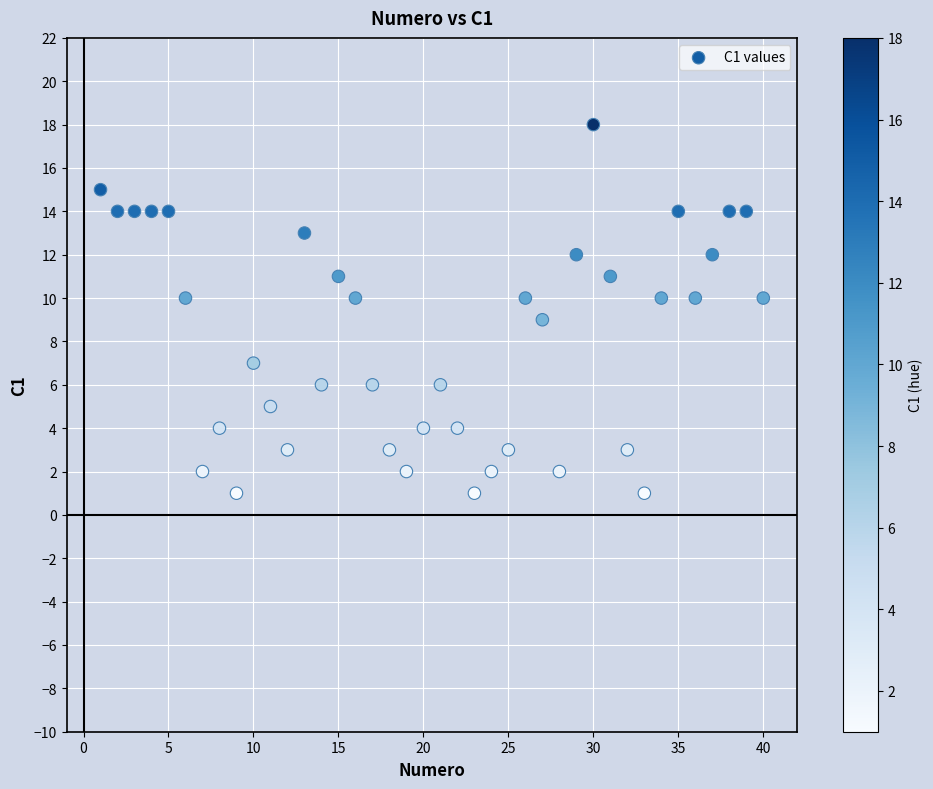

What is the range of X values (max minus min)?

39